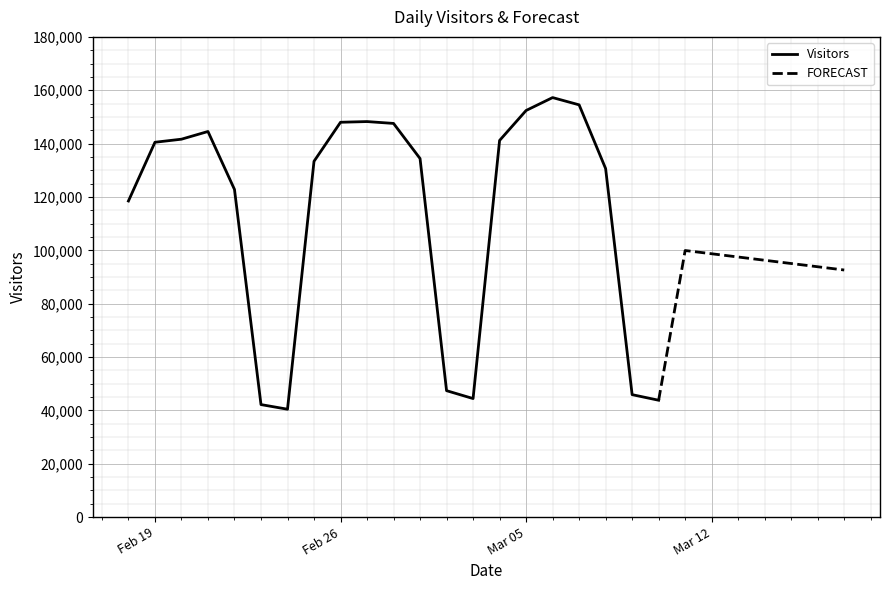

What is the maximum value for Visitors?

157249